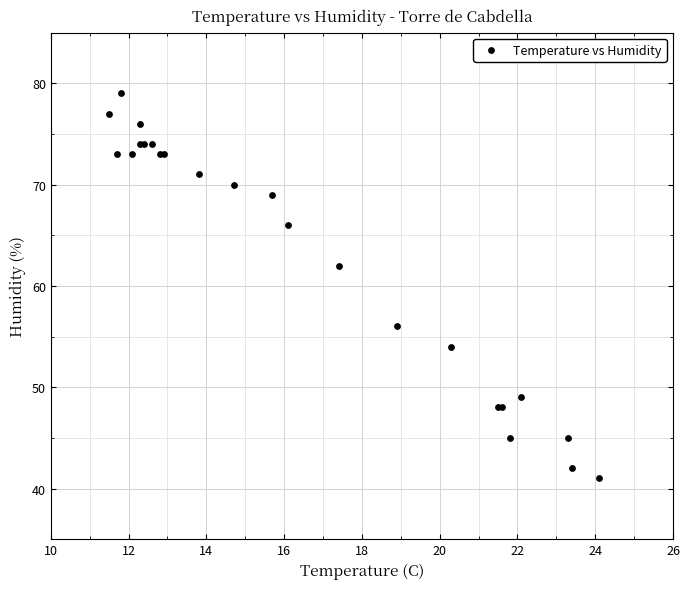

What Y value in the scatter plot is closest to 60?

62